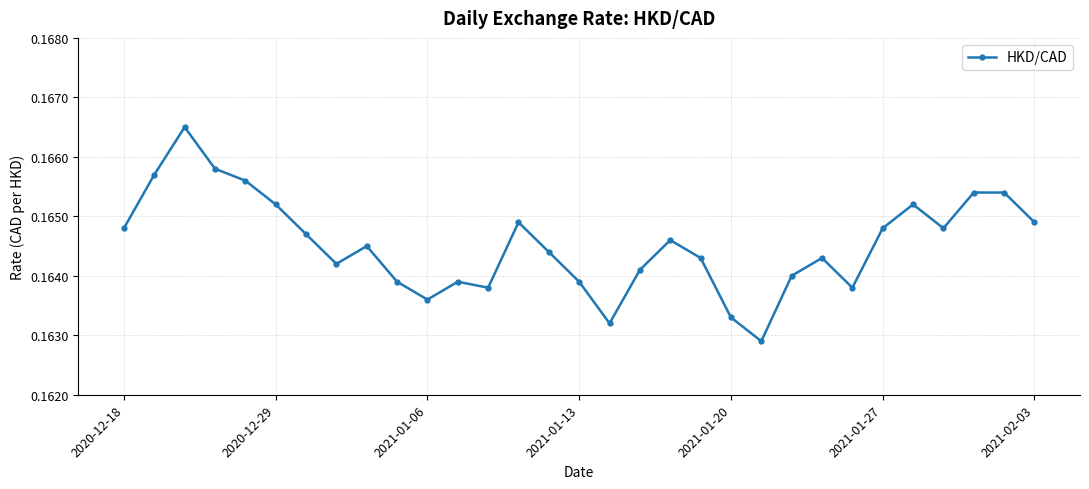

Count the values in the range 0 to 1.

31